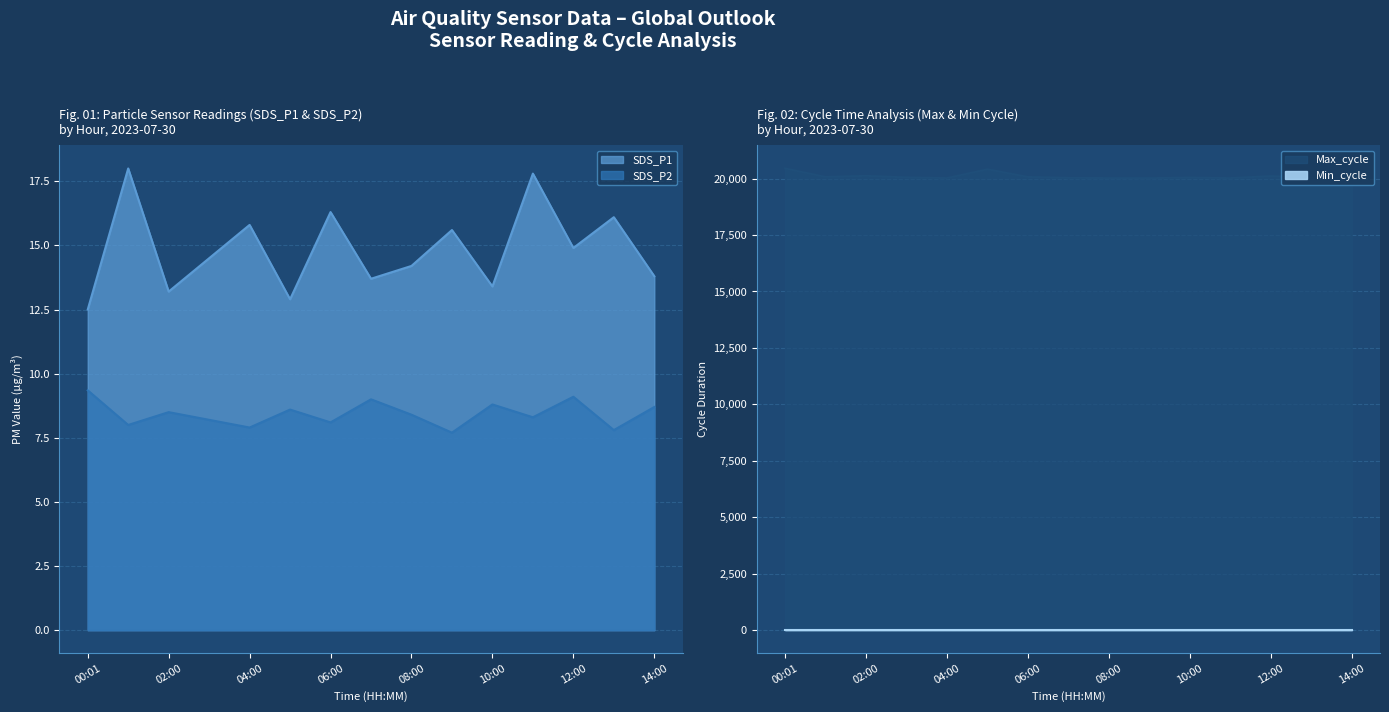

The value of SDS_P2 at 04:00 is 13.9. True or false?

False